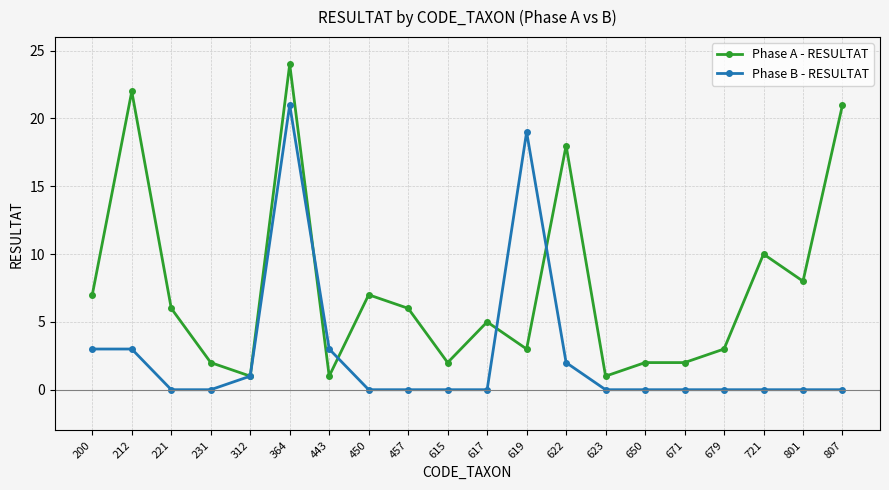

What are all the series names shown in the legend?

Phase A - RESULTAT, Phase B - RESULTAT